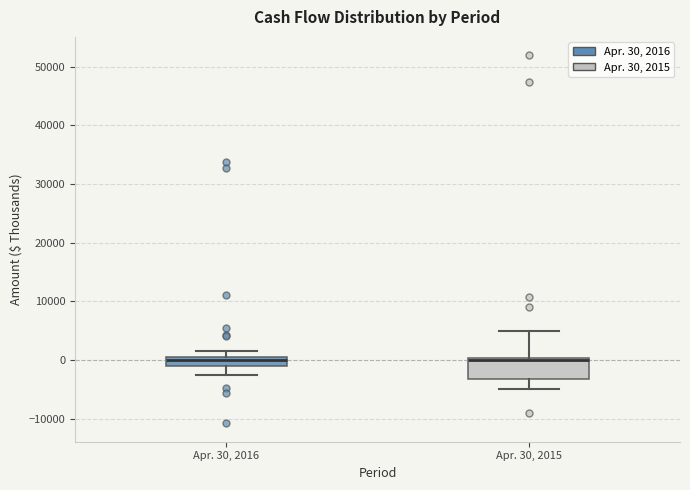

Where does the upper whisker of the box for Apr. 30, 2016 end on the y-axis? The values are not printed on the chart, so give them approximately, as read against the axis.

2000